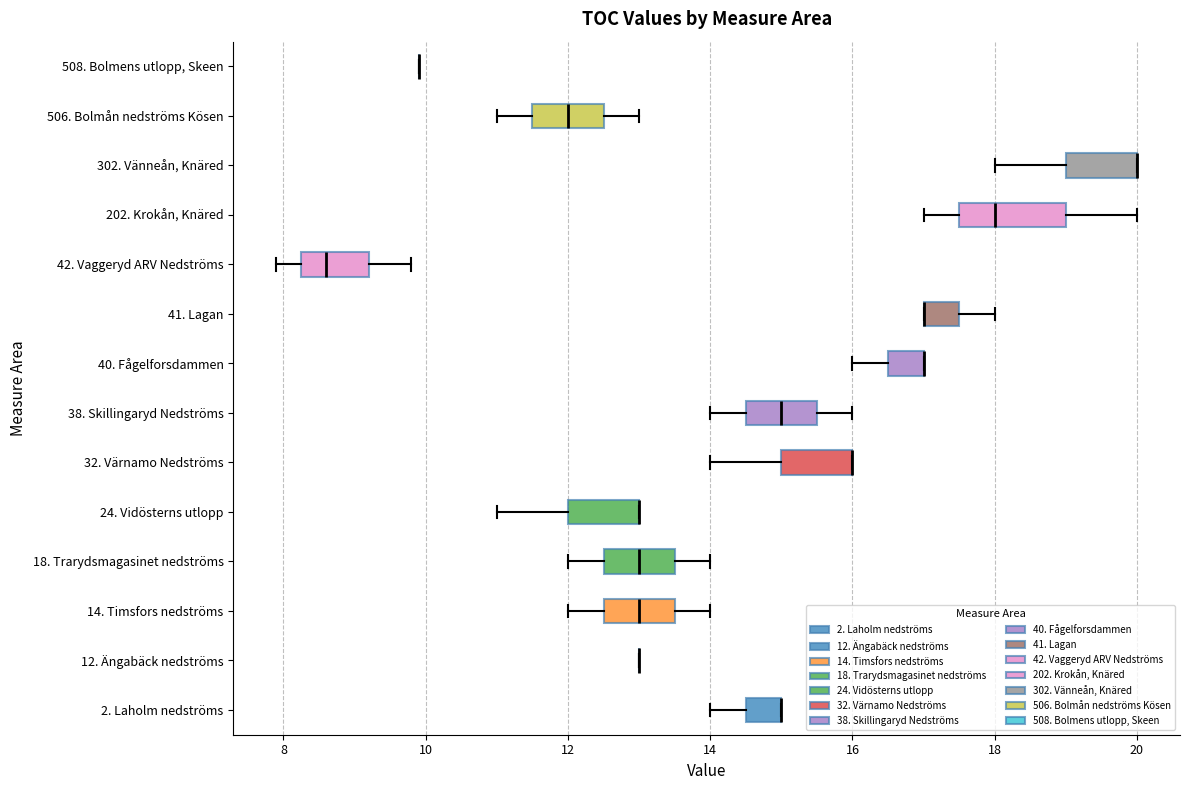

Where is the right edge of the box for 202. Krokån, Knäred on the x-axis? The values are not printed on the chart, so give them approximately, as read against the axis.

19.0